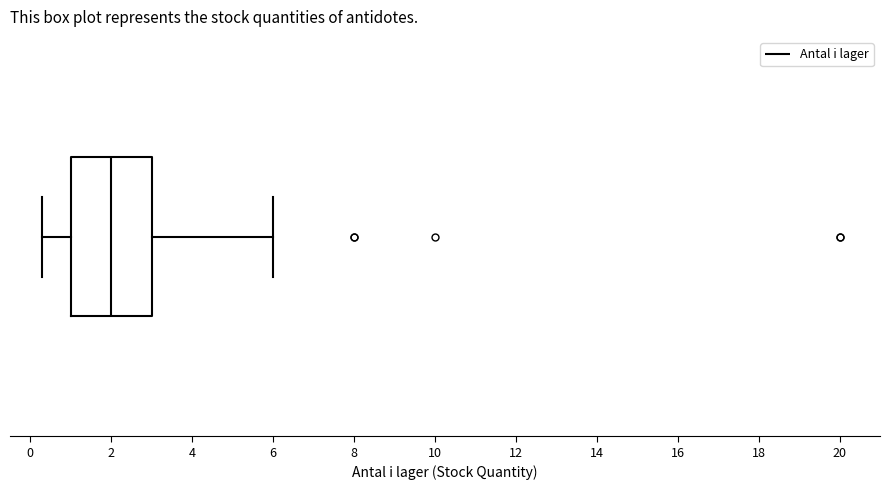

Where does the left whisker of the box end on the x-axis? The values are not printed on the chart, so give them approximately, as read against the axis.

0.4